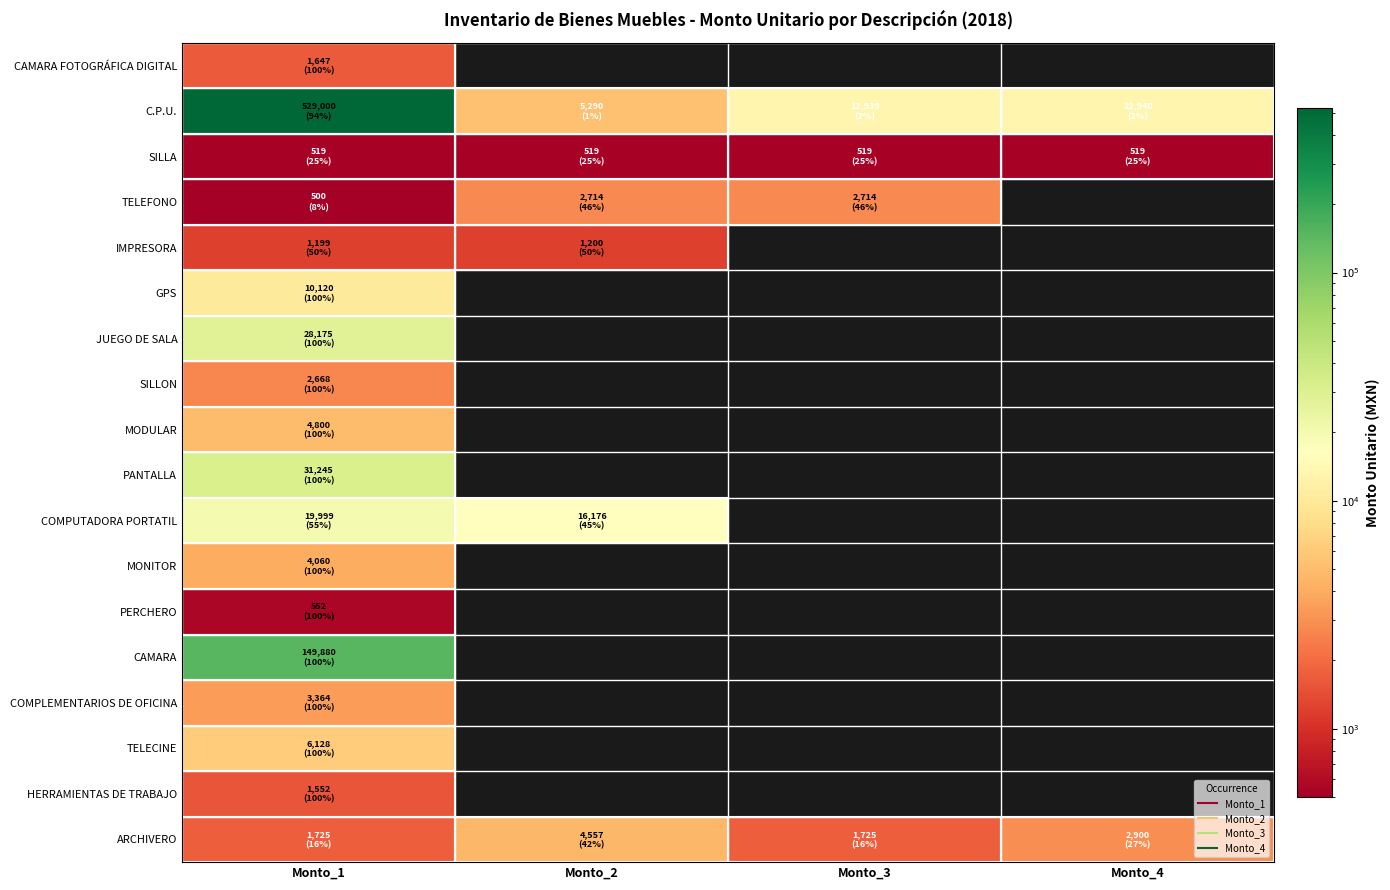

What is the smallest value displayed?

500.0